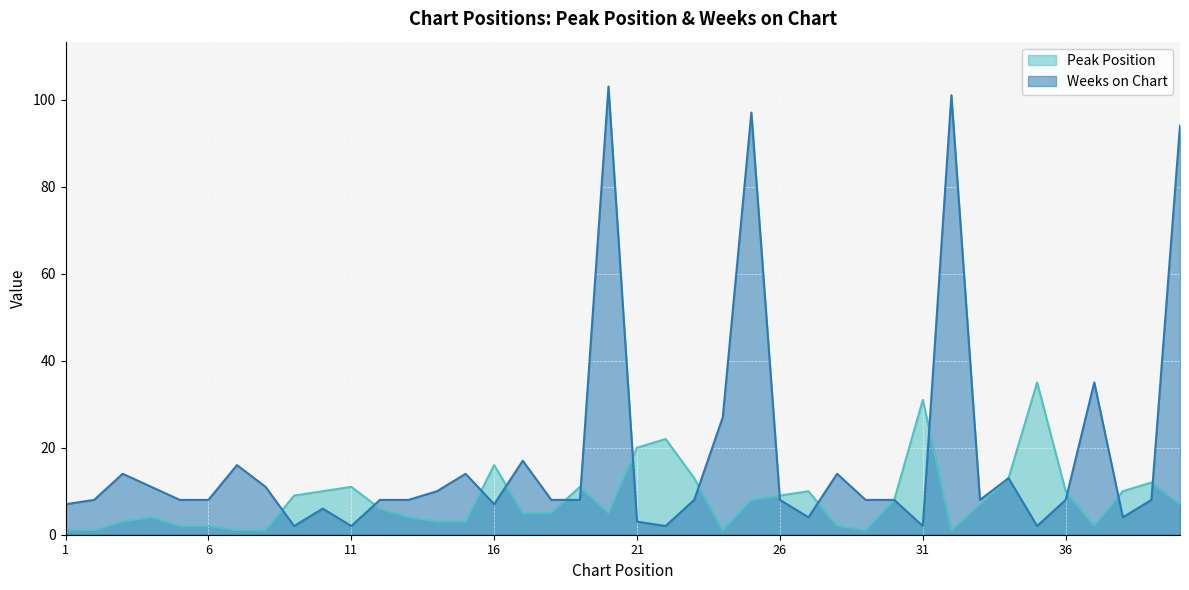

Which category has the highest value in the Weeks on Chart series?

20